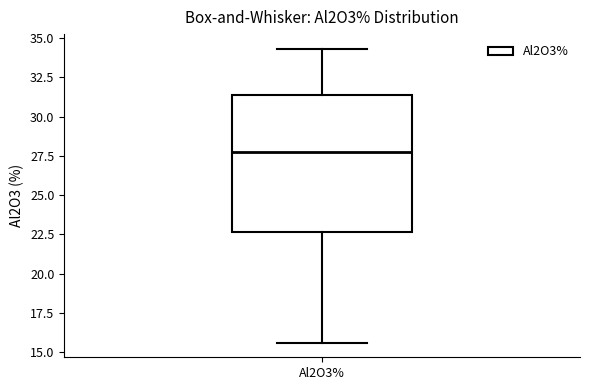

Where does the median line of the box for Al2O3% sit on the y-axis? The values are not printed on the chart, so give them approximately, as read against the axis.

28.0